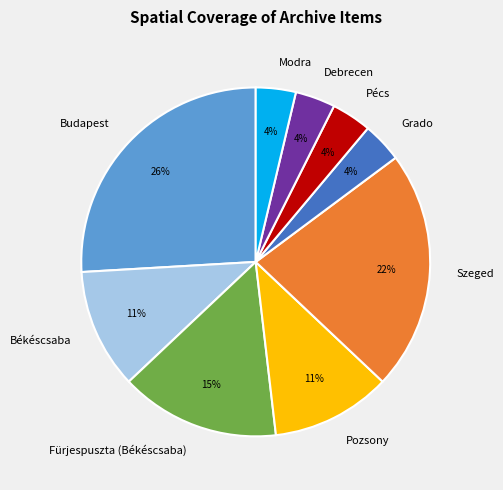

What is the ratio of the value at Modra to the value at Fürjespuszta (Békéscsaba)?

0.3